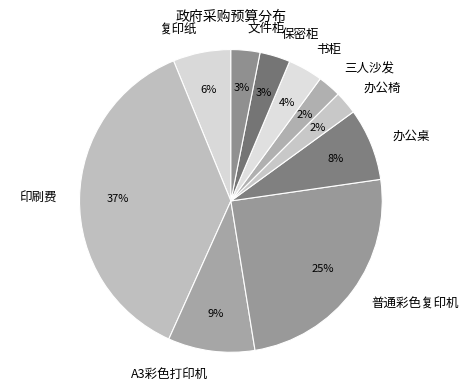

Is 办公桌 the majority of the pie?

No